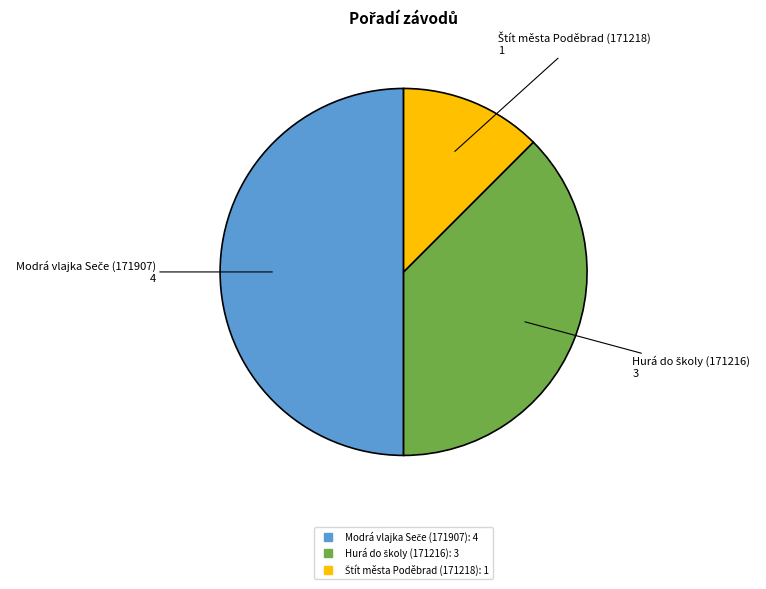

Combined, what portion of the pie is Štít města Poděbrad (171218) and Modrá vlajka Seče (171907)?

62.5%